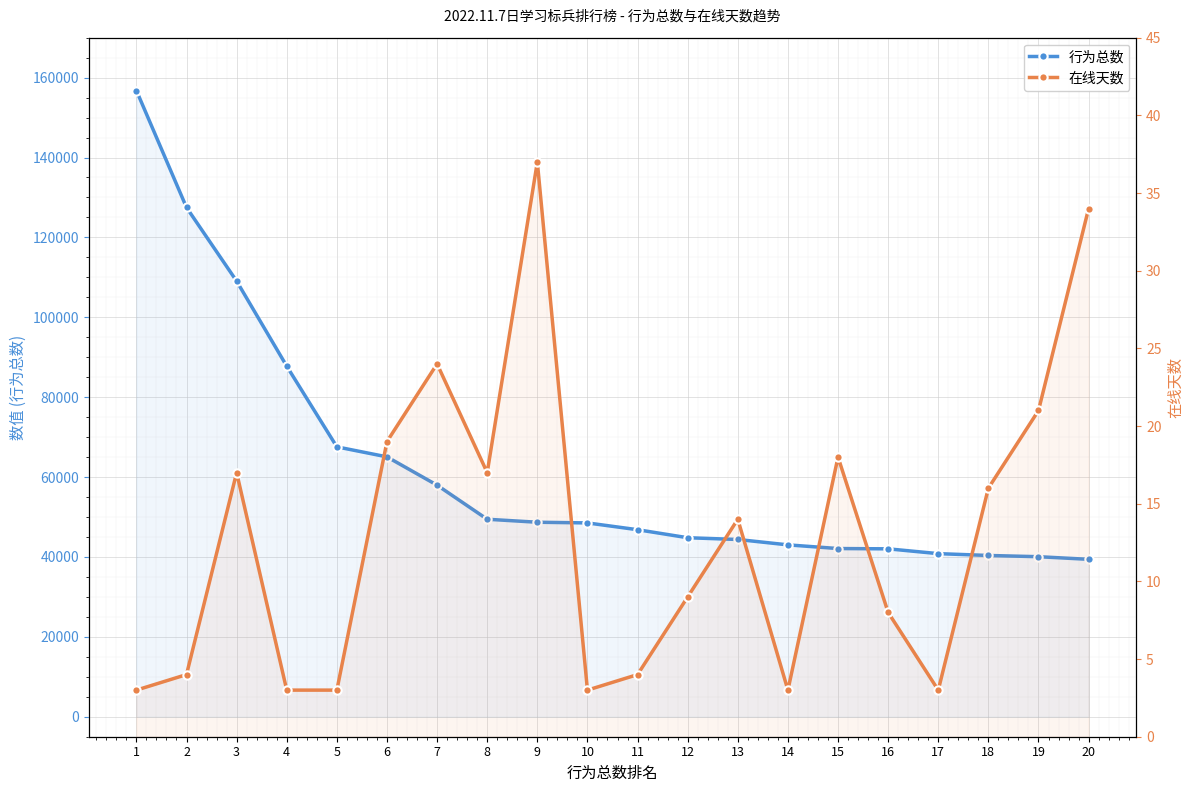

What is the highest value of the 在线天数 series?

37